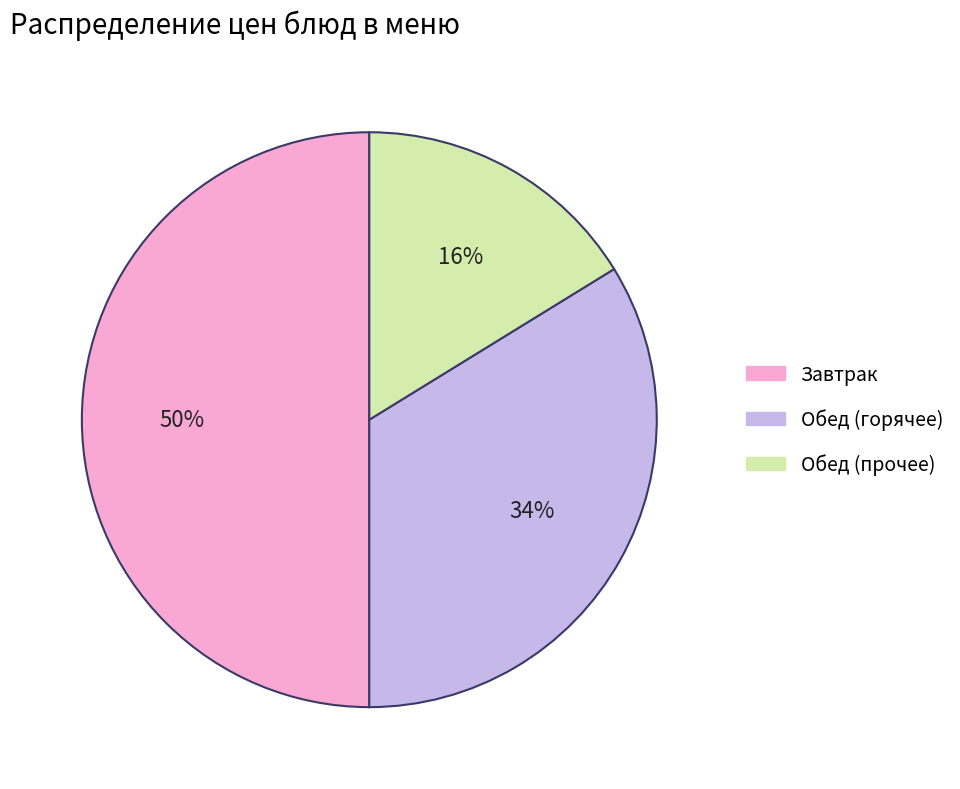

To the nearest percent, what is the difference between the largest and smallest slice percentages?

34%